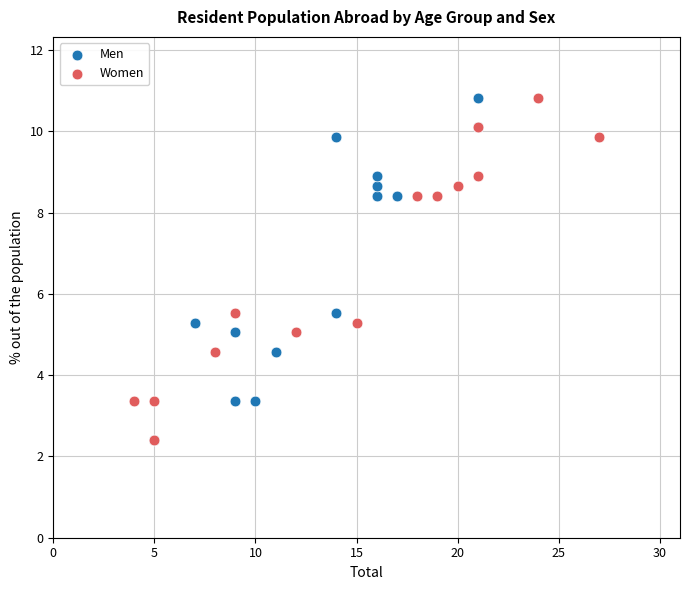

What are all the series names shown in the legend?

Men, Women